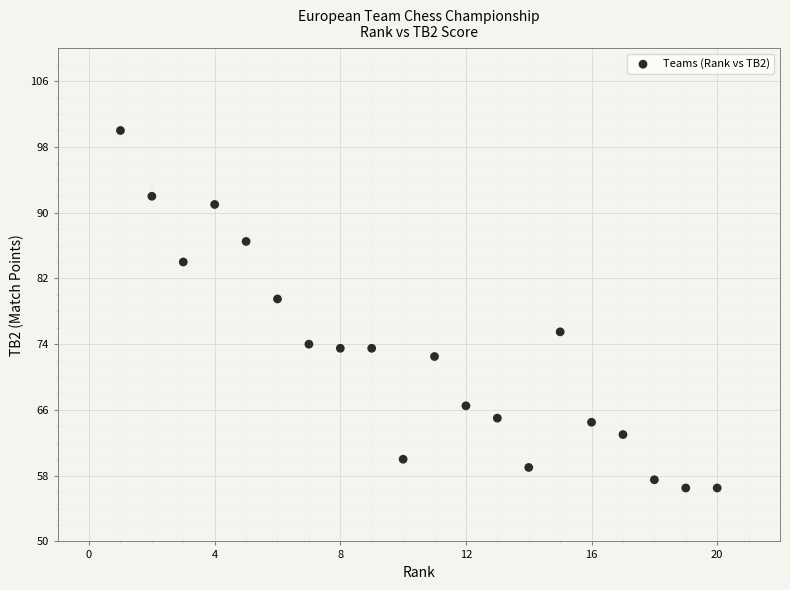

What is the range of Y values (max minus min)?

43.5